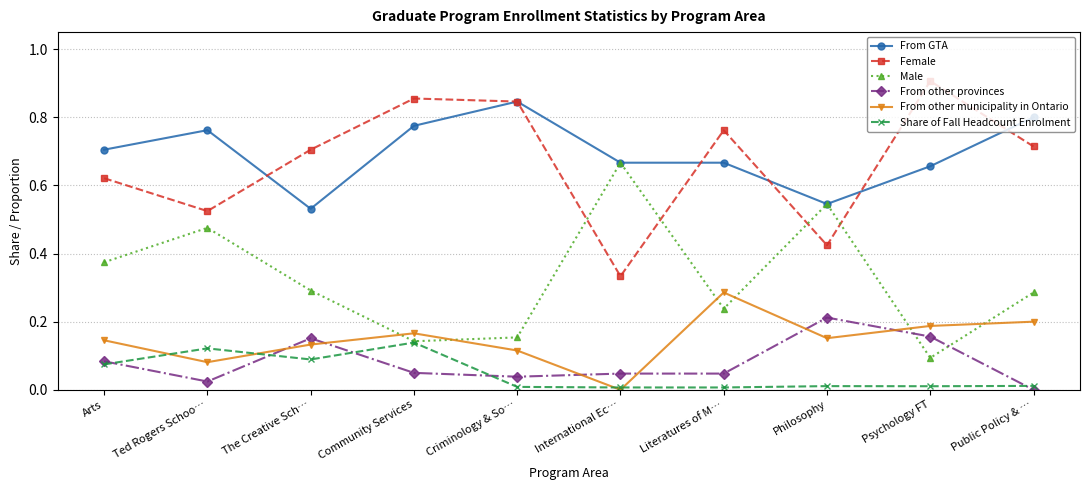

At which label does From GTA reach its peak?

Criminology & So…